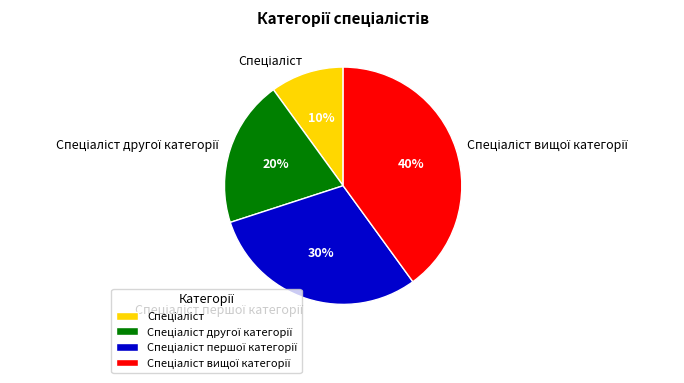

Does any single category account for the majority?

No